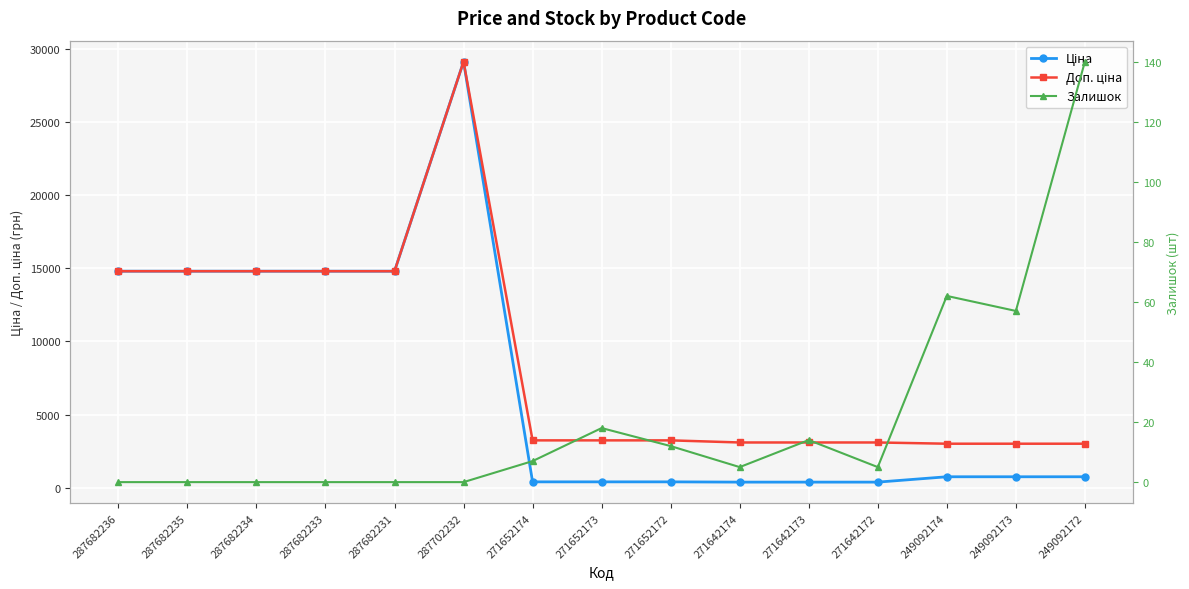

True or false: Доп. ціна and Ціна cross at least once.

False